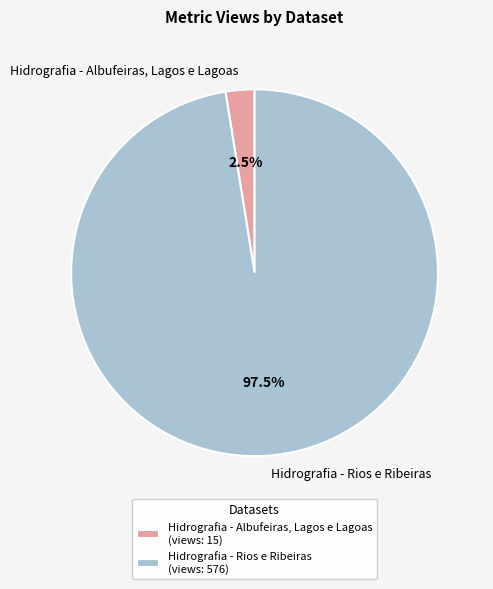

How much of the chart is everything except Hidrografia - Albufeiras, Lagos e Lagoas?

97.5%